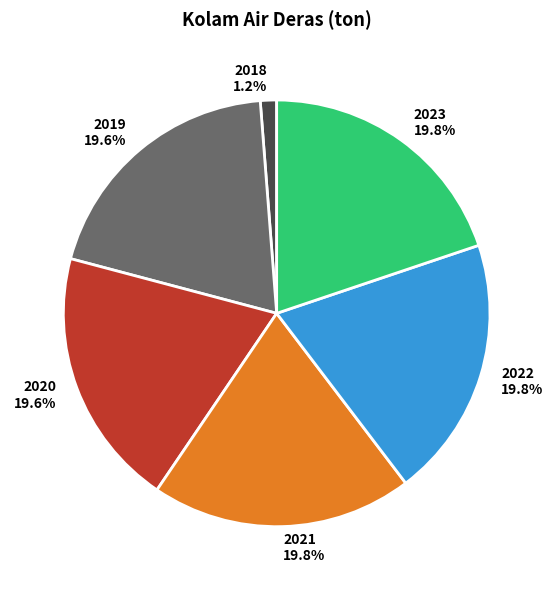

Is the sum of 2019 and 2018 greater than half?

No